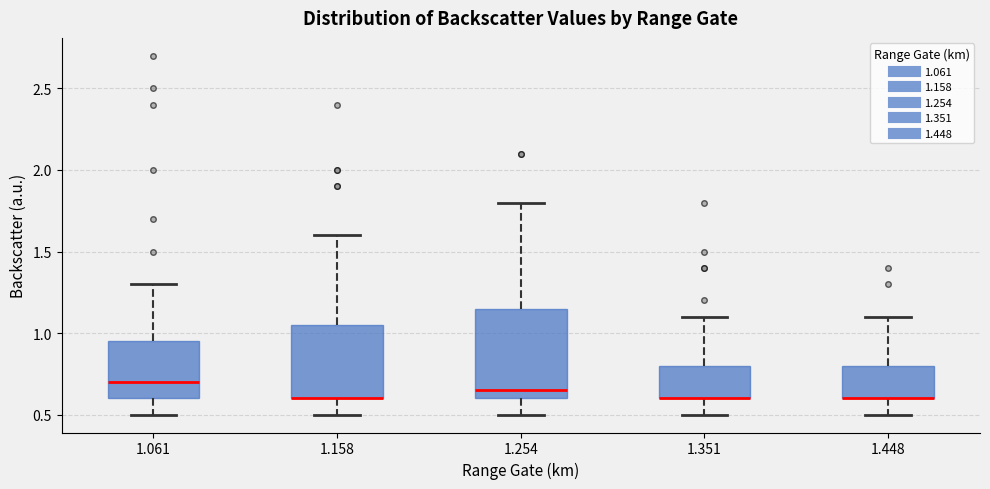

Reading left to right, transcribe this box plot: for each box, give where its median line is, the range the box spans, and where its two whiskers end, as read against the y-axis. The values are not printed on the chart, so give them approximately, as read against the axis.

1.061: median 0.70, box 0.60 to 0.95, whiskers 0.50 to 1.30
1.158: median 0.60 (drawn on the box's lower edge), box 0.60 to 1.05, whiskers 0.50 to 1.60
1.254: median 0.65, box 0.60 to 1.15, whiskers 0.50 to 1.80
1.351: median 0.60 (drawn on the box's lower edge), box 0.60 to 0.80, whiskers 0.50 to 1.10
1.448: median 0.60 (drawn on the box's lower edge), box 0.60 to 0.80, whiskers 0.50 to 1.10